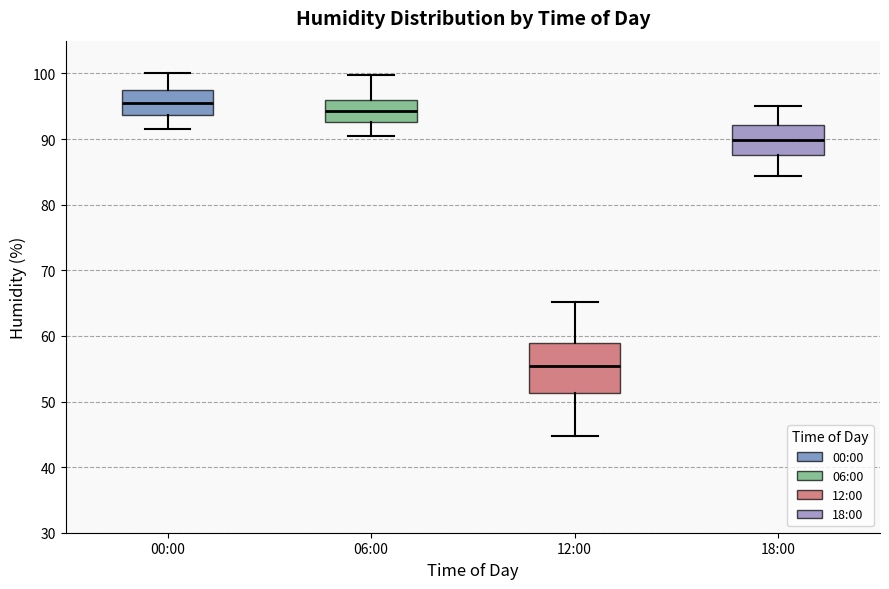

Where does the upper whisker of the box for 12:00 end on the y-axis? The values are not printed on the chart, so give them approximately, as read against the axis.

65